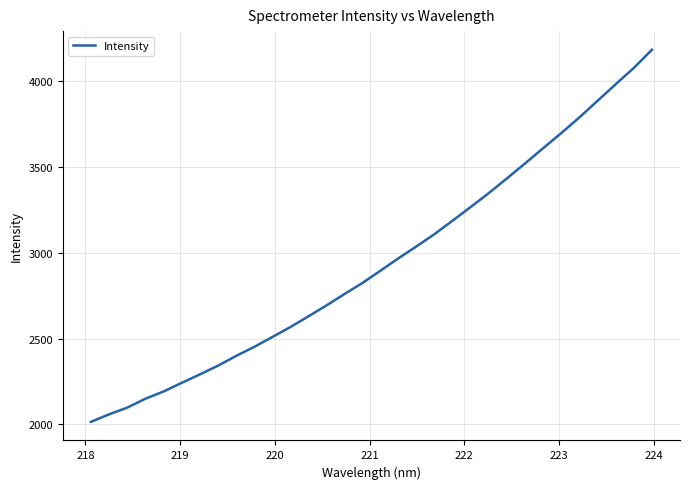

What is the maximum value shown in the chart?

4182.4